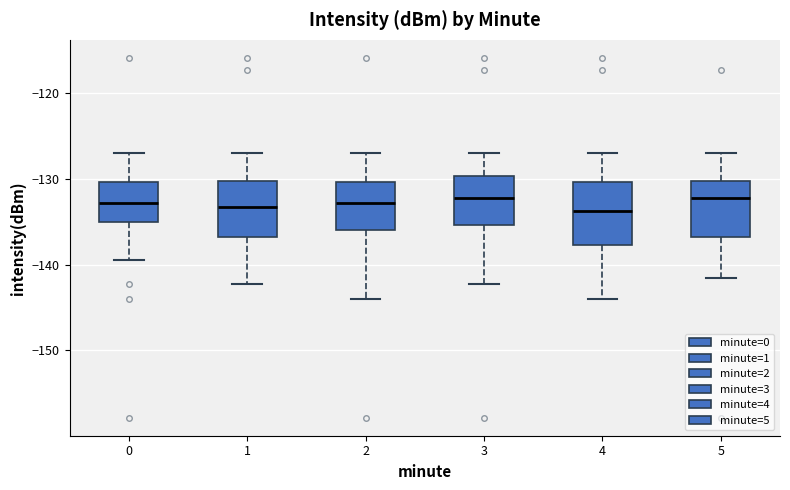

Where does the median line of the box at x = 4 sit on the y-axis? The values are not printed on the chart, so give them approximately, as read against the axis.

-134